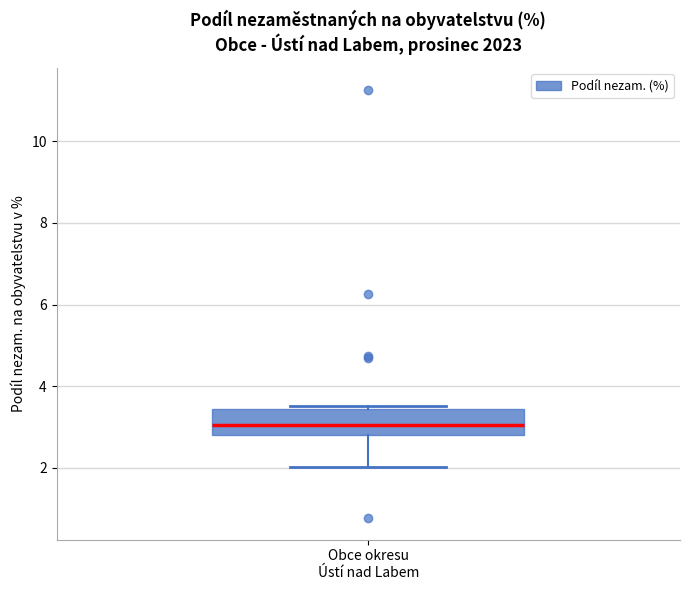

Read this box plot against the y-axis: the position of the median line, the range covered by the box, and the ends of both whiskers. The values are not printed on the chart, so give them approximately, as read against the axis.

median 3.0, box 2.8 to 3.4, whiskers 2.0 to 3.6